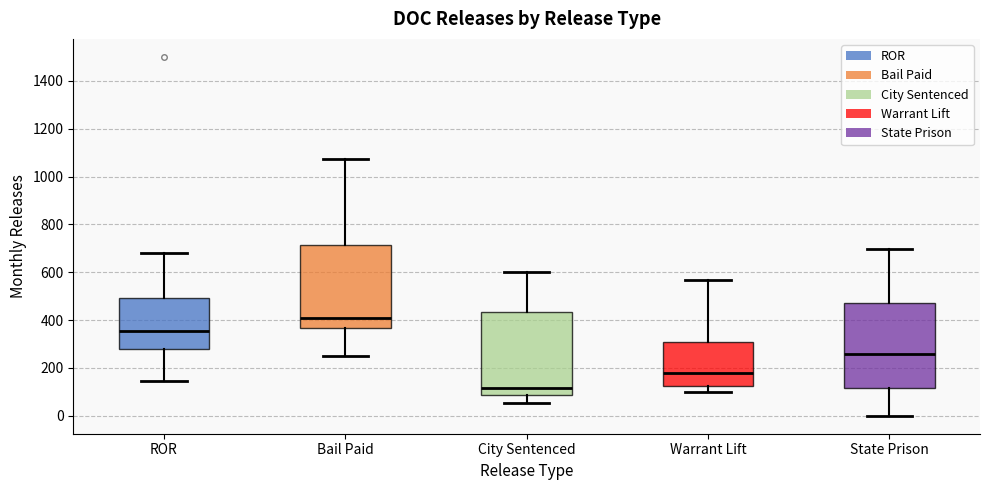

Where is the upper edge of the box for State Prison on the y-axis? The values are not printed on the chart, so give them approximately, as read against the axis.

480